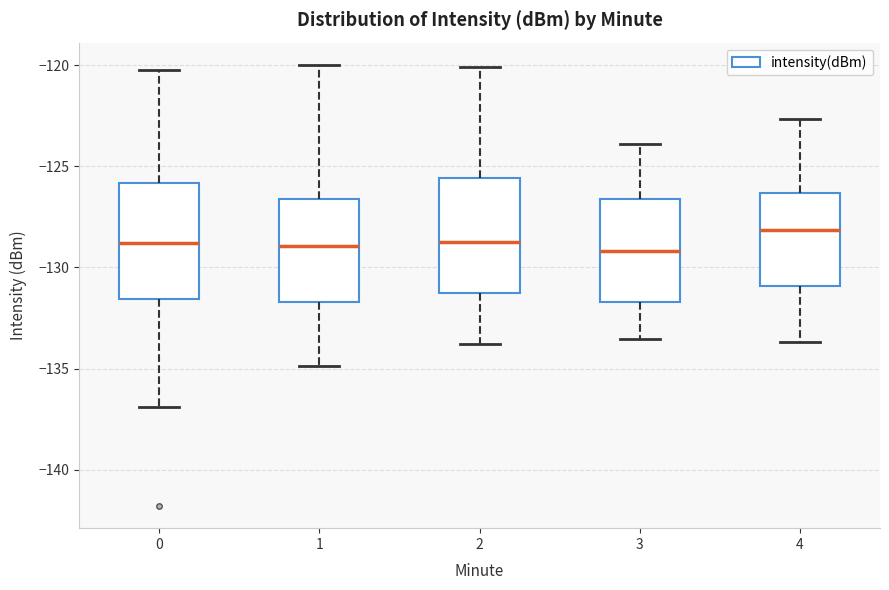

Reading left to right, read every box against the y-axis: the position of its median line, the range the box covers, and the ends of its whiskers. The values are not printed on the chart, so give them approximately, as read against the axis.

0: median -129.0, box -131.5 to -126.0, whiskers -137.0 to -120.0
1: median -129.0, box -131.5 to -126.5, whiskers -135.0 to -120.0
2: median -129.0, box -131.5 to -125.5, whiskers -134.0 to -120.0
3: median -129.0, box -131.5 to -126.5, whiskers -133.5 to -124.0
4: median -128.0, box -131.0 to -126.5, whiskers -133.5 to -122.5